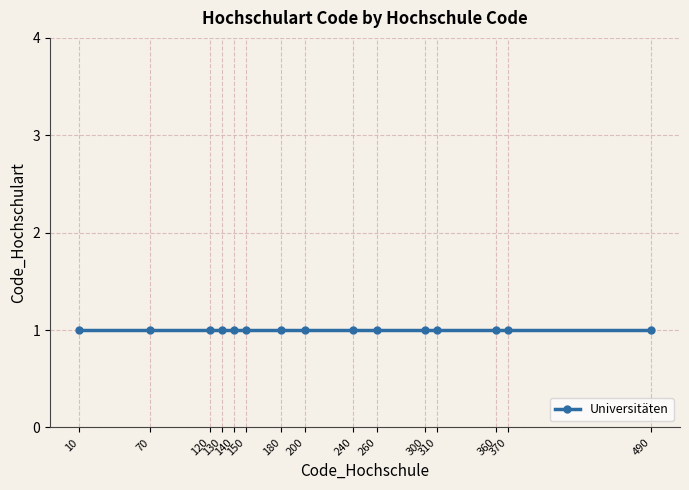

True or false: Universitäten and Code_Hochschule cross at least once.

False